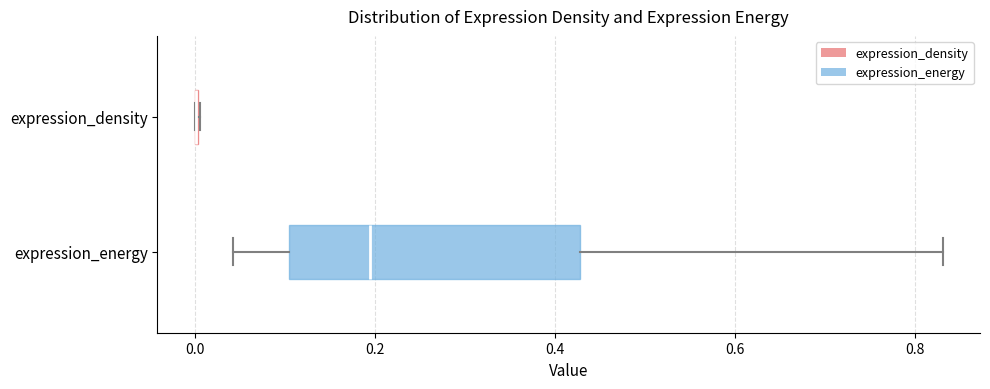

Reading bottom to top, transcribe this box plot: for each box, give where its median line is, the range the box spans, and where its two whiskers end, as read against the x-axis. The values are not printed on the chart, so give them approximately, as read against the axis.

expression_energy: median 0.20, box 0.10 to 0.42, whiskers 0.04 to 0.84
expression_density: box collapsed to a line at 0.00, whiskers 0.00 to 0.00